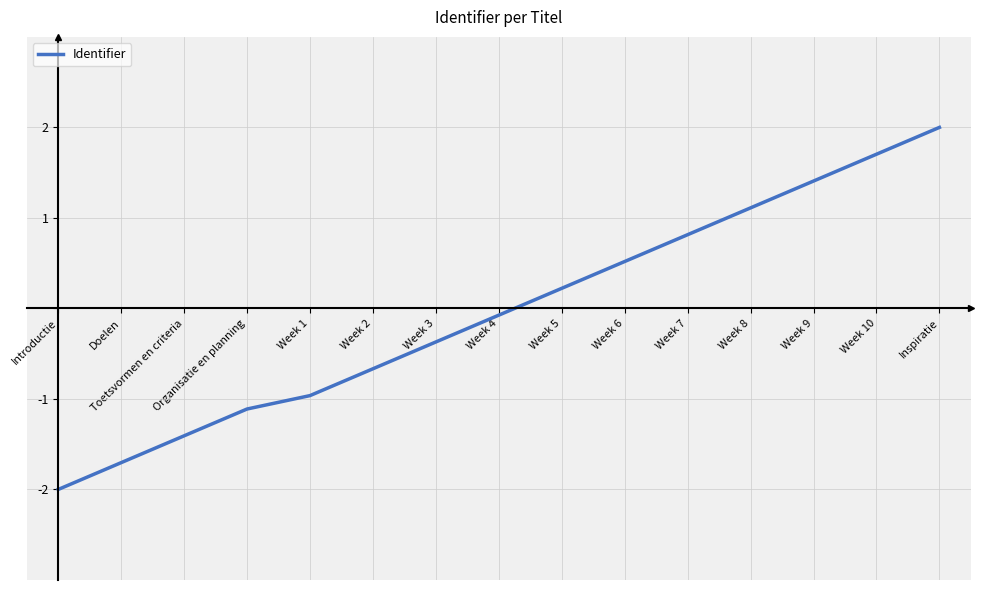

What value does the data have at Week 4?

-0.1